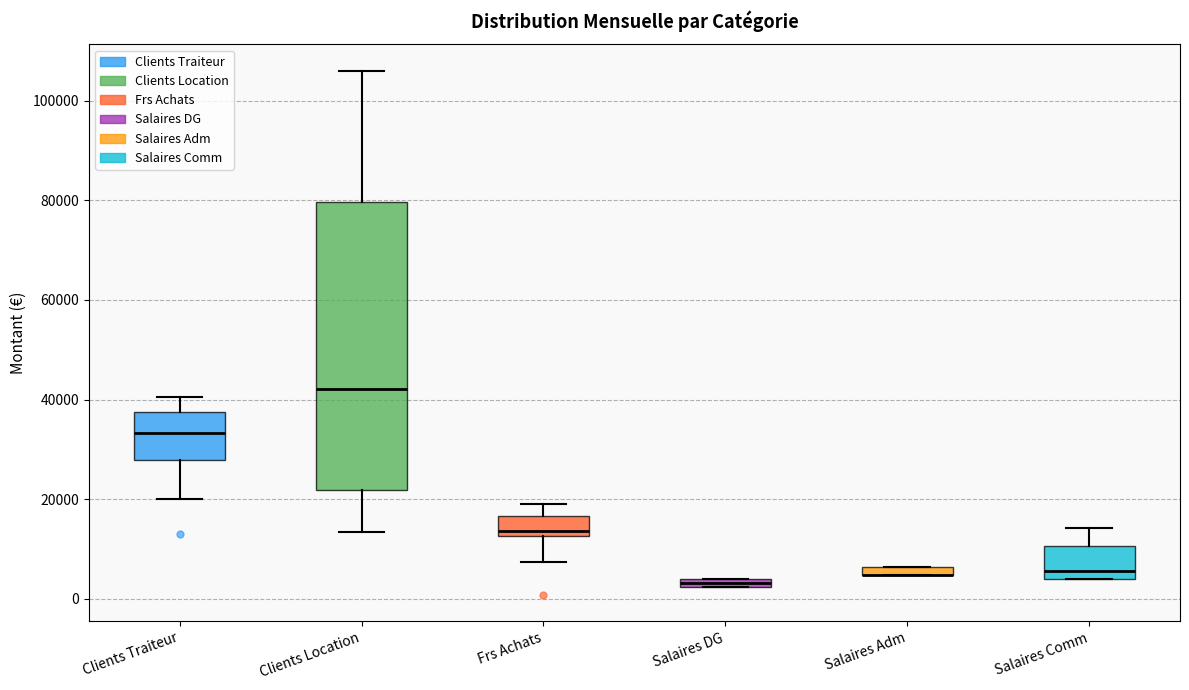

Where is the upper edge of the box for Clients Location on the y-axis? The values are not printed on the chart, so give them approximately, as read against the axis.

80000